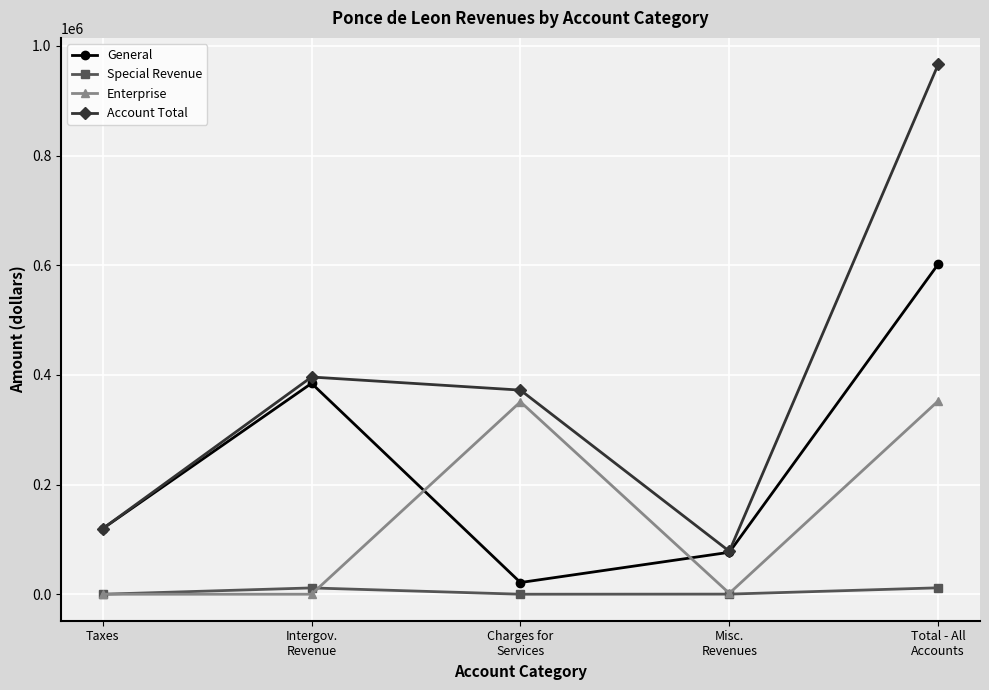

Between Misc.
Revenues and Total - All
Accounts, which series saw the biggest shift?

Account Total